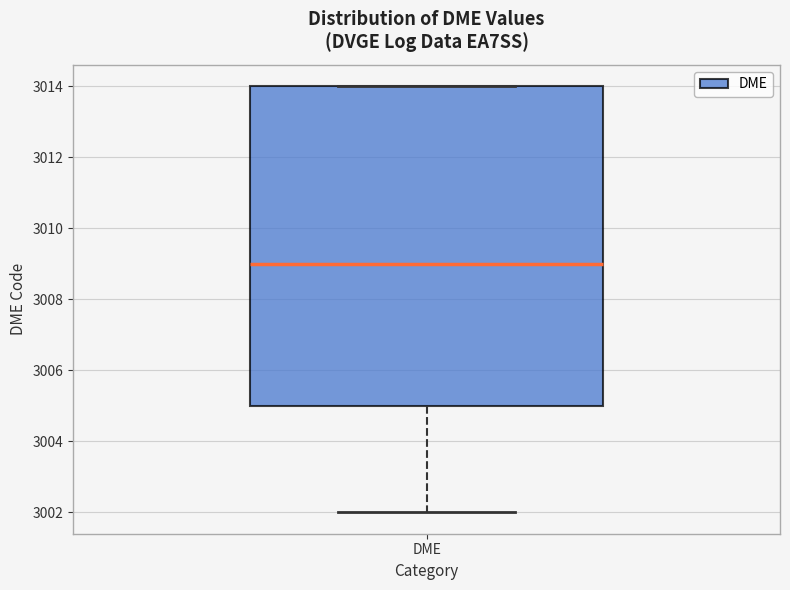

Read this box plot against the y-axis: the position of the median line, the range covered by the box, and the ends of both whiskers. The values are not printed on the chart, so give them approximately, as read against the axis.

median 3009, box 3005 to 3014, whiskers 3002 to 3014